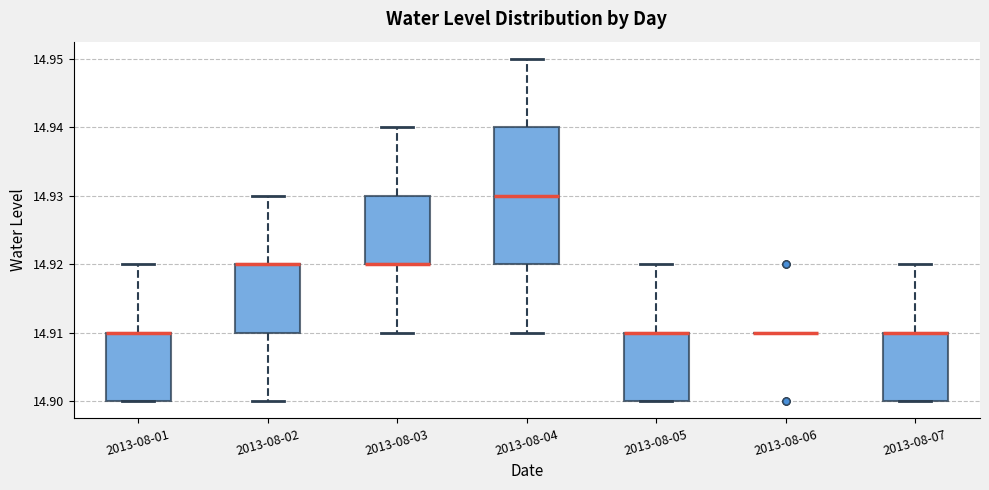

Reading left to right, transcribe this box plot: for each box, give where its median line is, the range the box spans, and where its two whiskers end, as read against the y-axis. The values are not printed on the chart, so give them approximately, as read against the axis.

2013-08-01: median 14.91 (drawn on the box's upper edge), box 14.90 to 14.91, whiskers 14.90 to 14.92
2013-08-02: median 14.92 (drawn on the box's upper edge), box 14.91 to 14.92, whiskers 14.90 to 14.93
2013-08-03: median 14.92 (drawn on the box's lower edge), box 14.92 to 14.93, whiskers 14.91 to 14.94
2013-08-04: median 14.93, box 14.92 to 14.94, whiskers 14.91 to 14.95
2013-08-05: median 14.91 (drawn on the box's upper edge), box 14.90 to 14.91, whiskers 14.90 to 14.92
2013-08-06: box collapsed to a line at 14.91, whiskers 14.91 to 14.91
2013-08-07: median 14.91 (drawn on the box's upper edge), box 14.90 to 14.91, whiskers 14.90 to 14.92